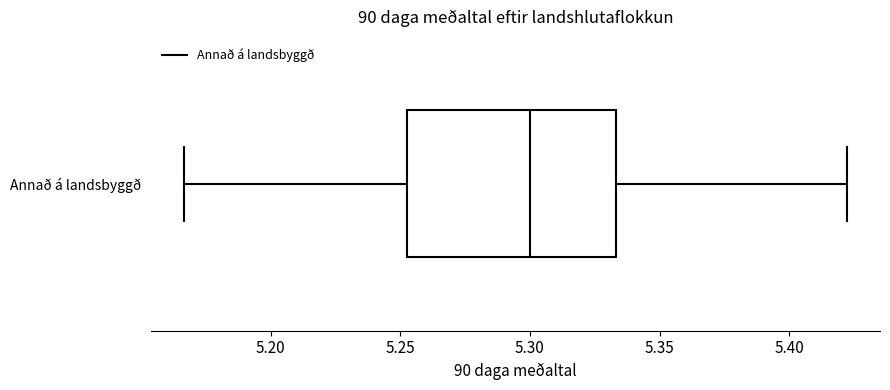

Where does the right whisker of the box for Annað á landsbyggð end on the x-axis? The values are not printed on the chart, so give them approximately, as read against the axis.

5.420